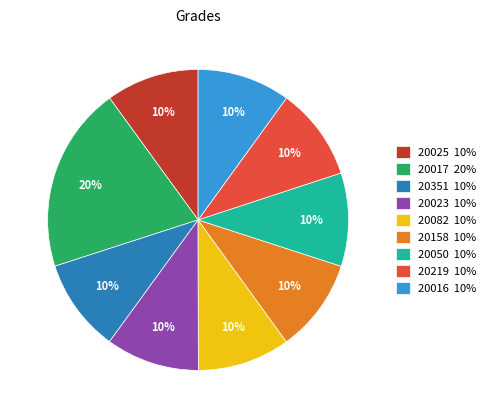

To the nearest percent, what portion does 20016 10% represent?

10%